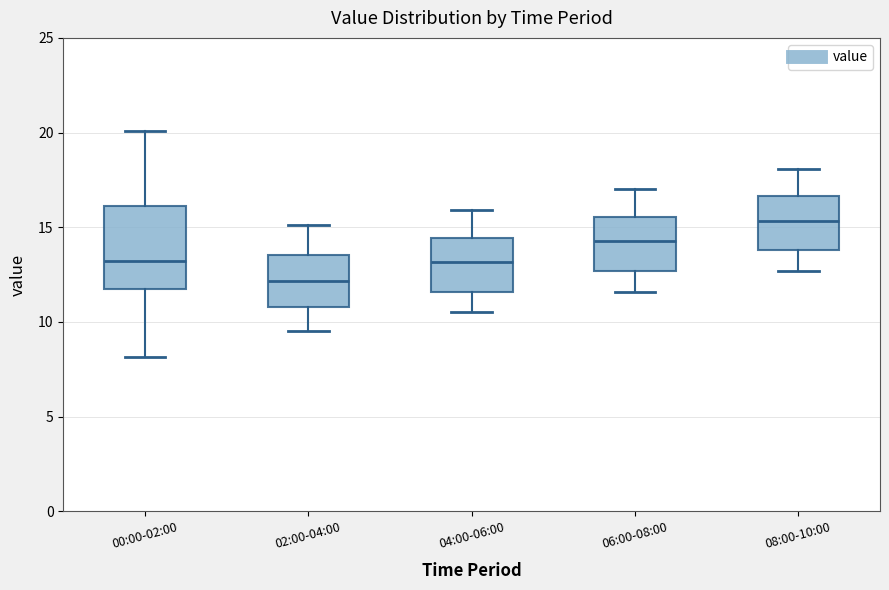

Where does the lower whisker of the box for 06:00-08:00 end on the y-axis? The values are not printed on the chart, so give them approximately, as read against the axis.

11.5